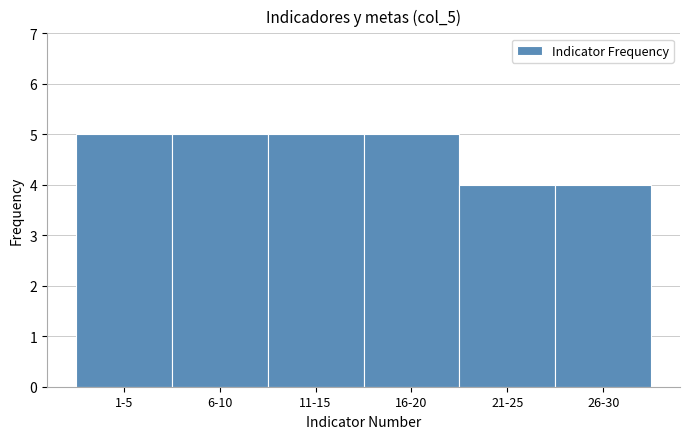

Reading left to right, list all the values displayed in this chart.

5	5	5	5	4	4